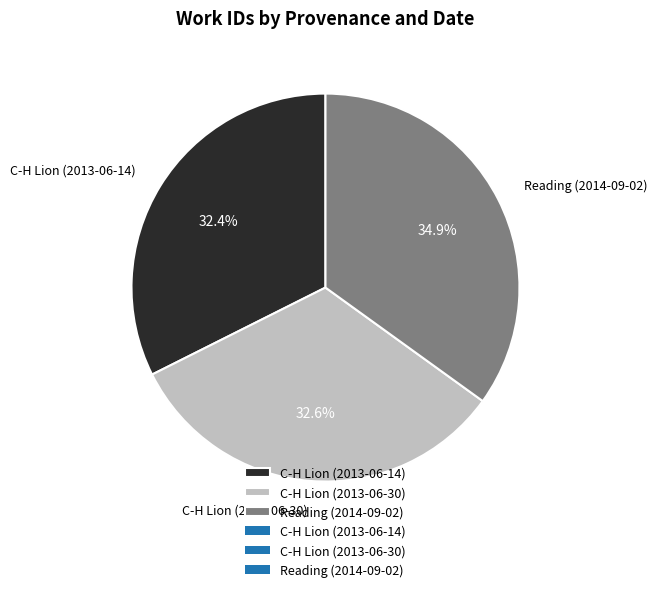

Is C-H Lion (2013-06-14) the majority of the pie?

No